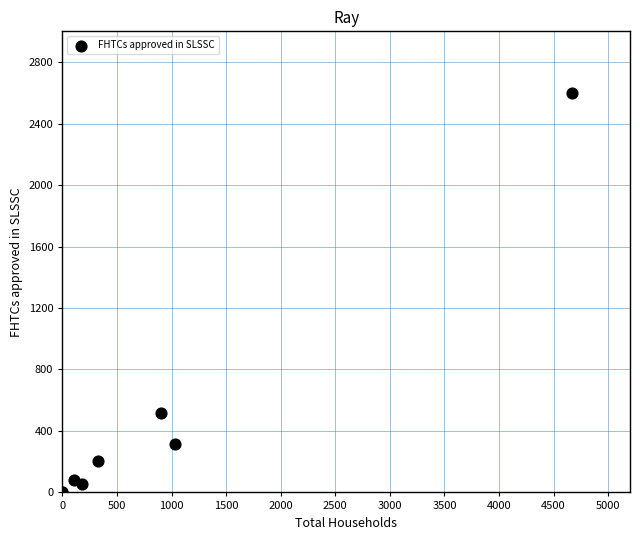

What Y value in the scatter plot is closest to 1300?

514